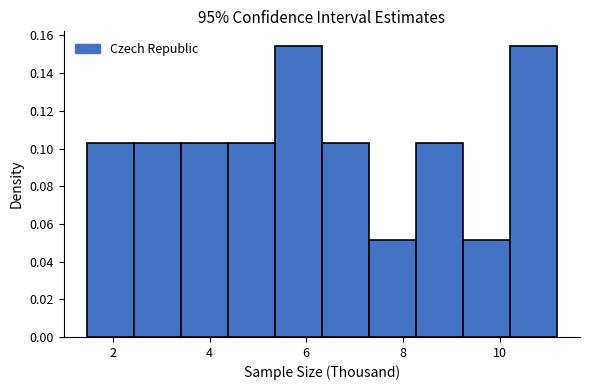

Reading left to right, list every bar in this chart as the range it spans on the x-axis followed by its height. Neither the bar edges nor the heights are printed on the chart, so give them approximately, as read against the axes.

1.4 to 2.4: 0.102
2.4 to 3.4: 0.102
3.4 to 4.4: 0.102
4.4 to 5.4: 0.102
5.4 to 6.4: 0.154
6.4 to 7.2: 0.102
7.2 to 8.2: 0.052
8.2 to 9.2: 0.102
9.2 to 10.2: 0.052
10.2 to 11.2: 0.154